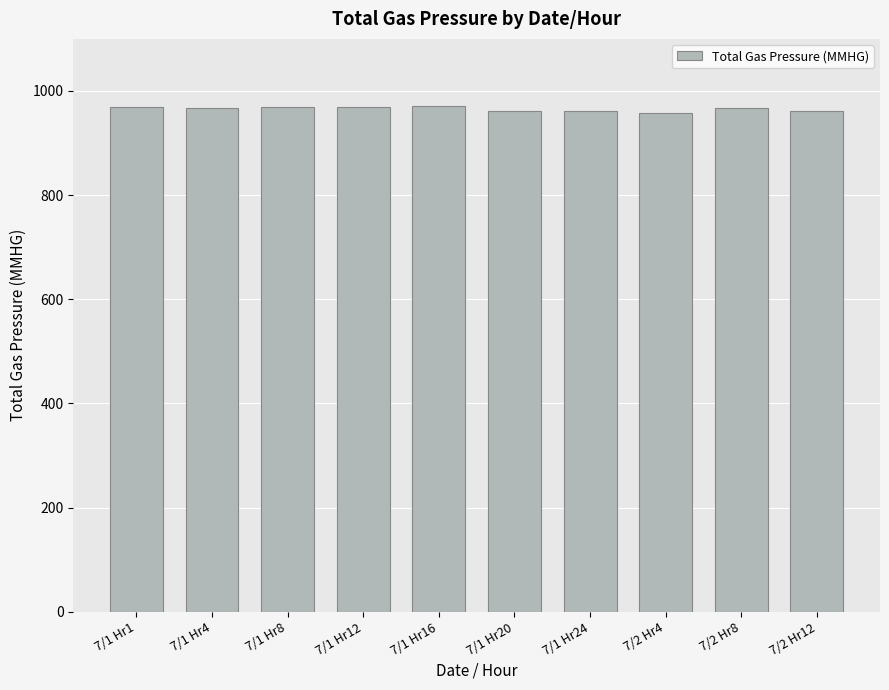

What is the minimum value shown in the chart?

957